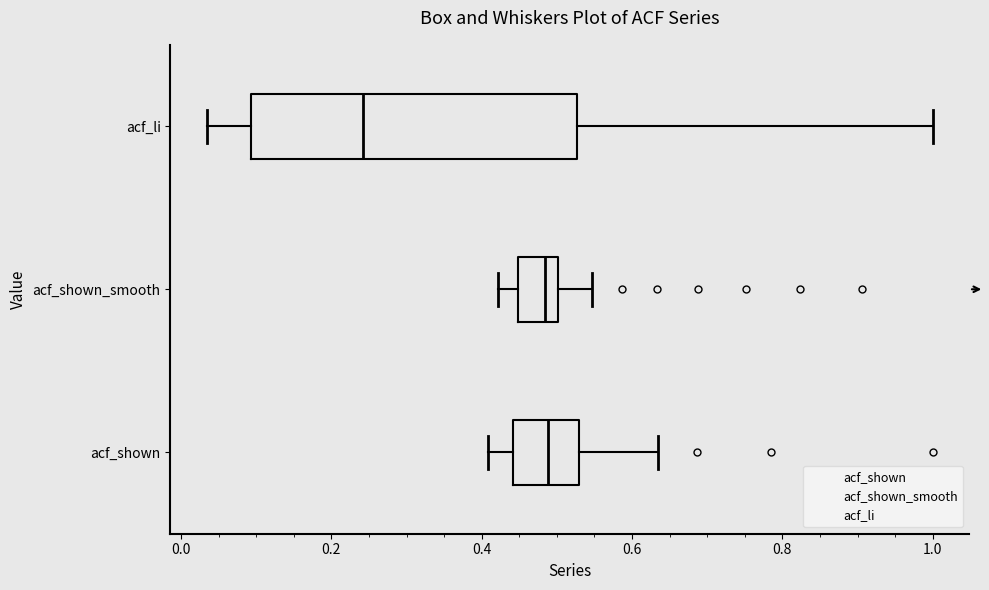

Reading bottom to top, read every box against the x-axis: the position of its median line, the range the box covers, and the ends of its whiskers. The values are not printed on the chart, so give them approximately, as read against the axis.

acf_shown: median 0.48, box 0.44 to 0.54, whiskers 0.40 to 0.64
acf_shown_smooth: median 0.48, box 0.44 to 0.50, whiskers 0.42 to 0.54
acf_li: median 0.24, box 0.10 to 0.52, whiskers 0.04 to 1.00